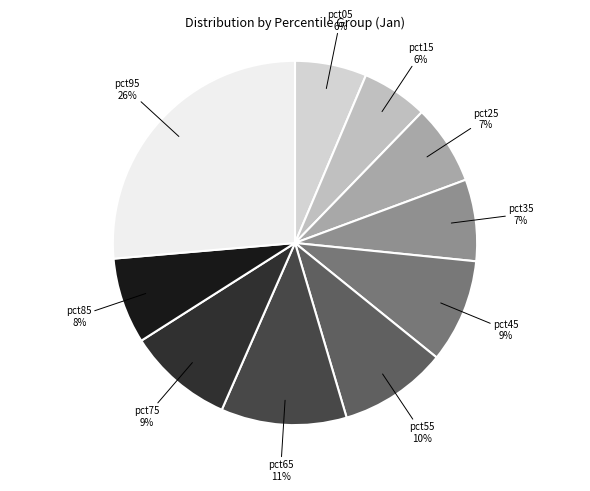

To the nearest percent, what is the difference between the pct35 and pct45 slice percentages?

2%